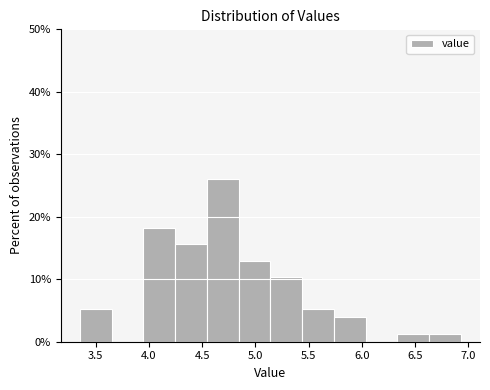

Reading left to right, transcribe this chart: for each bar, give the range it covers on the x-axis and its height. Neither the bar edges nor the heights are printed on the chart, so give them approximately, as read against the axes.

3.35 to 3.65: 5
3.65 to 3.95: 0
3.95 to 4.25: 18
4.25 to 4.55: 16
4.55 to 4.85: 26
4.85 to 5.15: 13
5.15 to 5.45: 10
5.45 to 5.75: 5
5.75 to 6.05: 4
6.05 to 6.35: 0
6.35 to 6.65: 1
6.65 to 6.95: 1